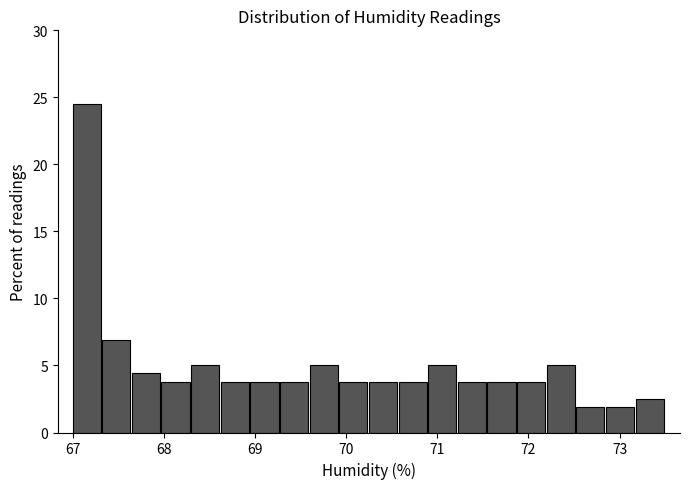

Read against the x-axis, roughly where is the centre of the tallest bar?

67.2